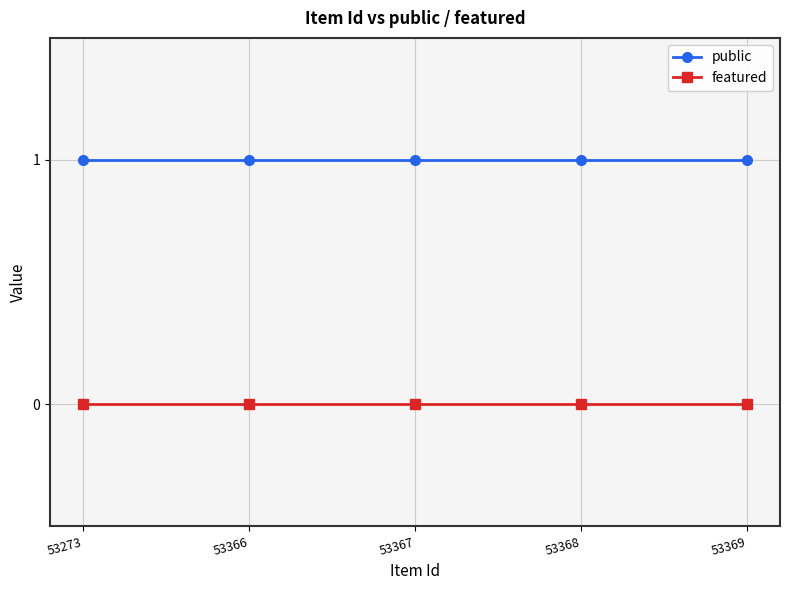

Which series has the largest total across all categories?

public